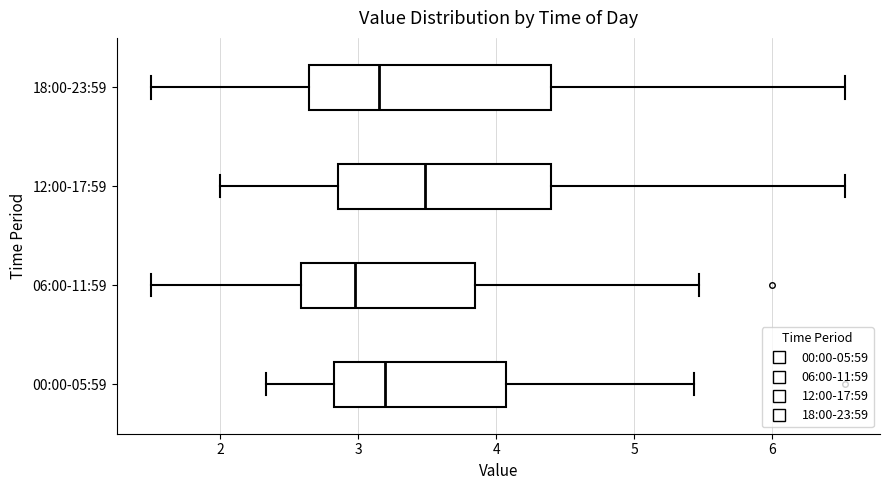

Which box has the furthest to the right median line?

12:00-17:59